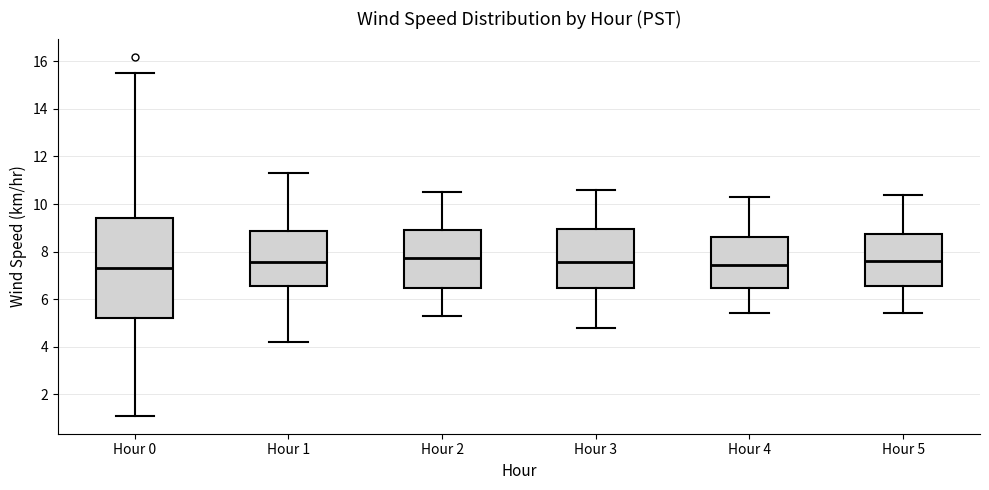

Which box is the tallest, from its lower edge to its upper edge?

Hour 0